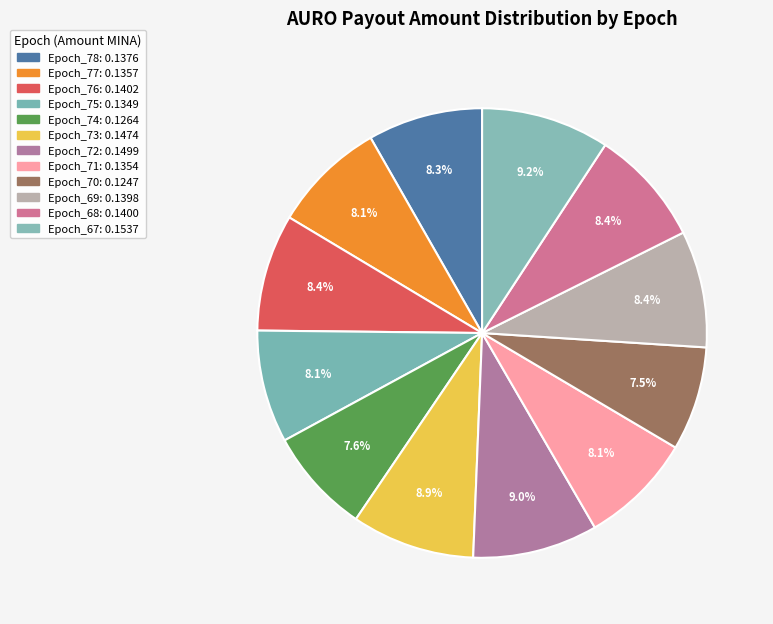

Which slice is the largest?

Epoch_67